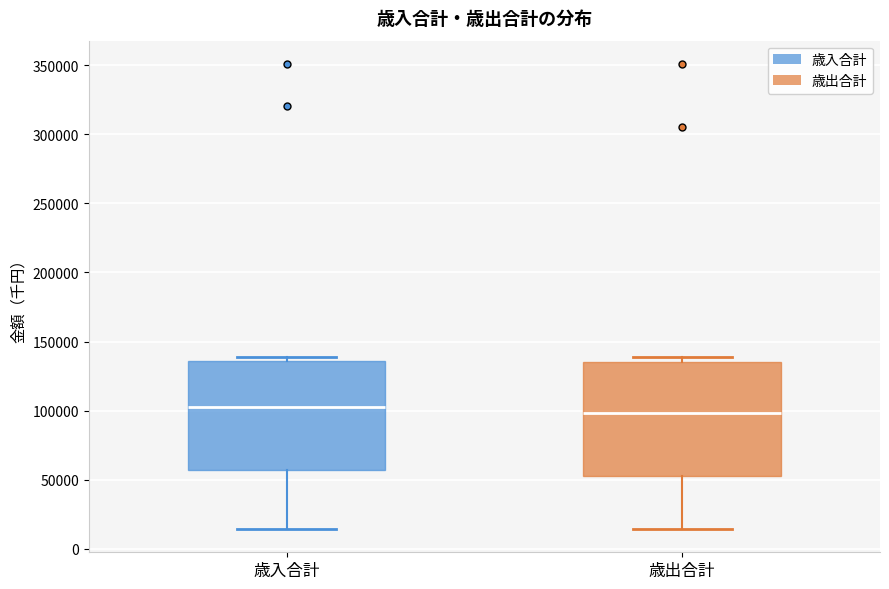

Reading left to right, read every box against the y-axis: the position of its median line, the range the box covers, and the ends of its whiskers. The values are not printed on the chart, so give them approximately, as read against the axis.

歳入合計: median 100000, box 55000 to 135000, whiskers 15000 to 140000
歳出合計: median 100000, box 50000 to 135000, whiskers 15000 to 140000